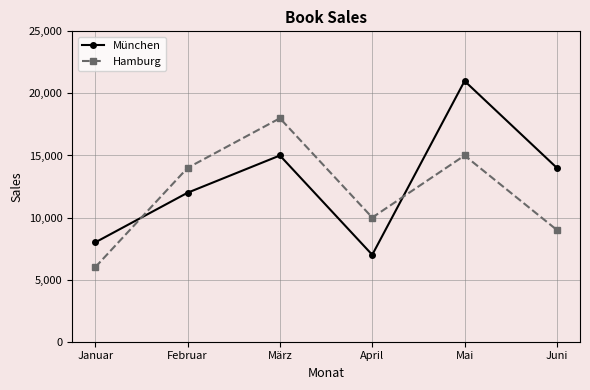

How many data points in Hamburg are less than 14000?

3